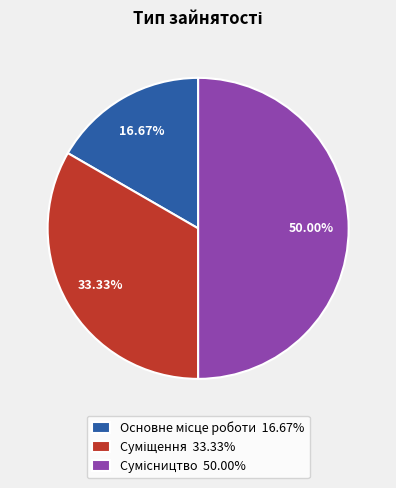

Rank the categories by value from lowest to highest.

Основне місце роботи, Суміщення, Сумісництво